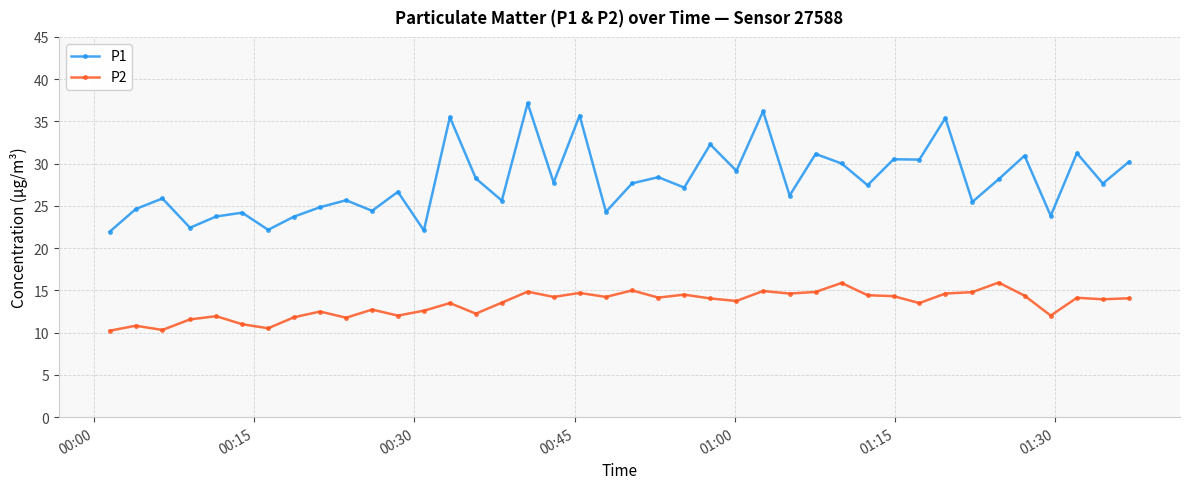

What is the value of the P2 point at the 31st from the left?

14.3